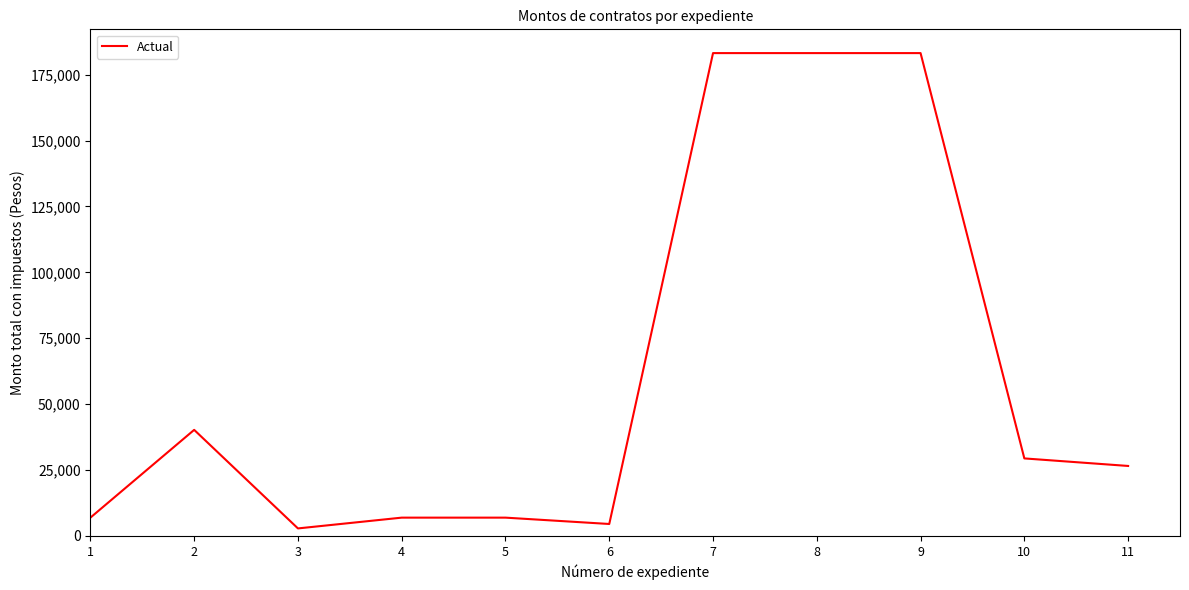

True or false: the data shows 40252.0 at 2.

True